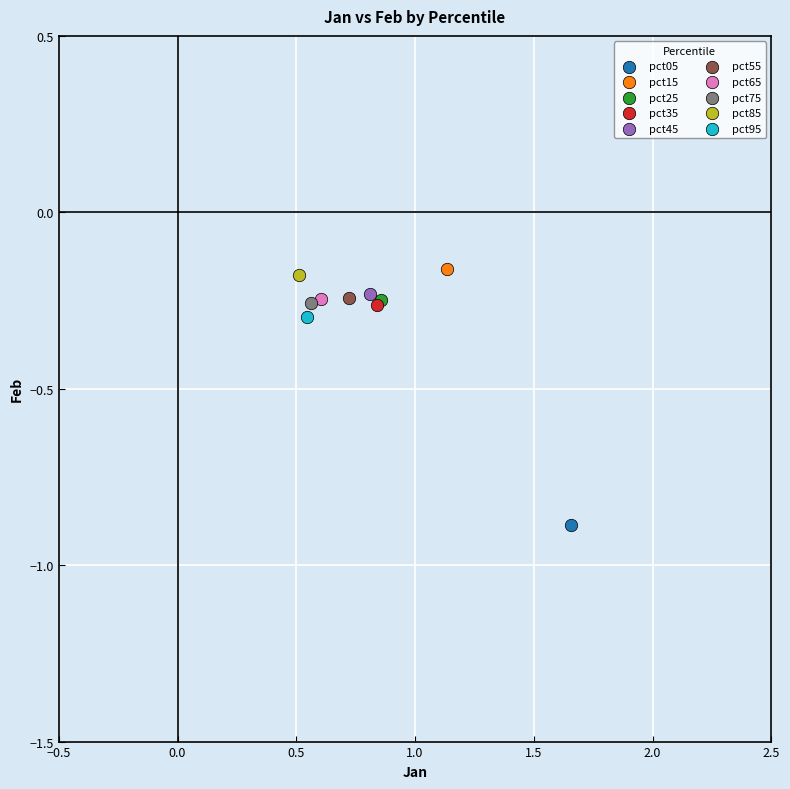

Which series reaches the maximum Y coordinate?

pct15